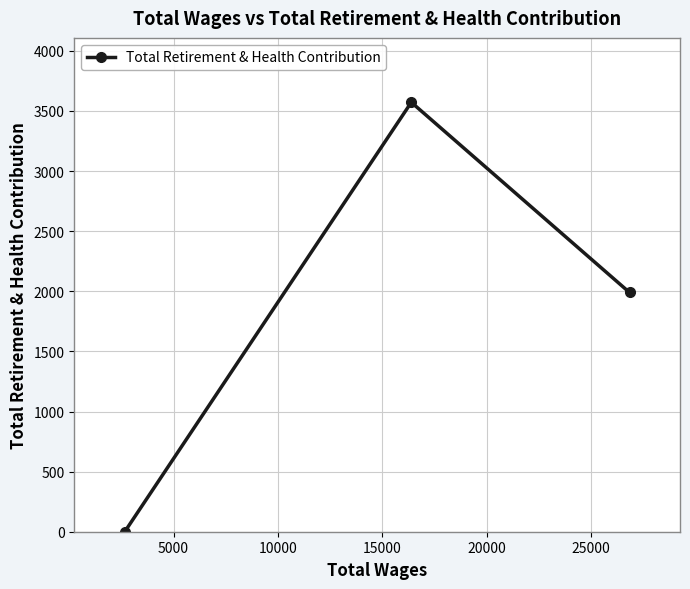

What is the average value?

1854